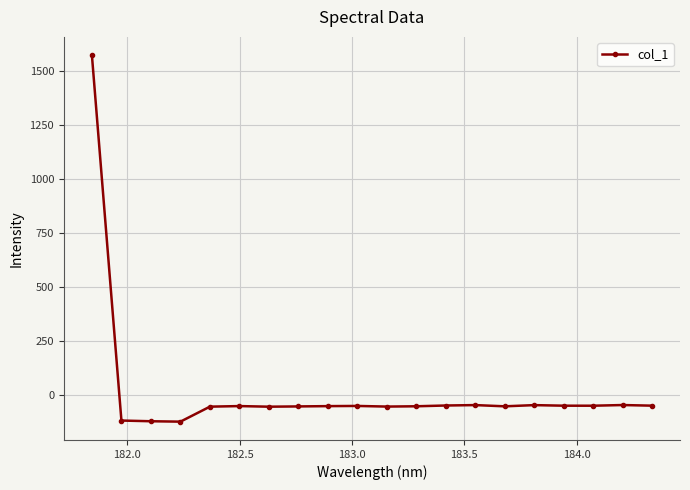

What is the maximum value shown in the chart?

1571.6